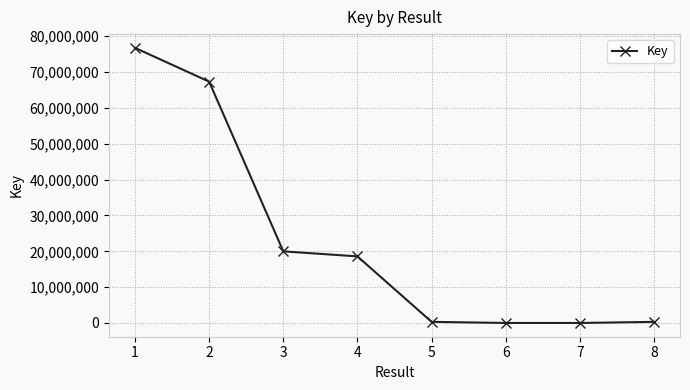

Read the value at 8.

314907